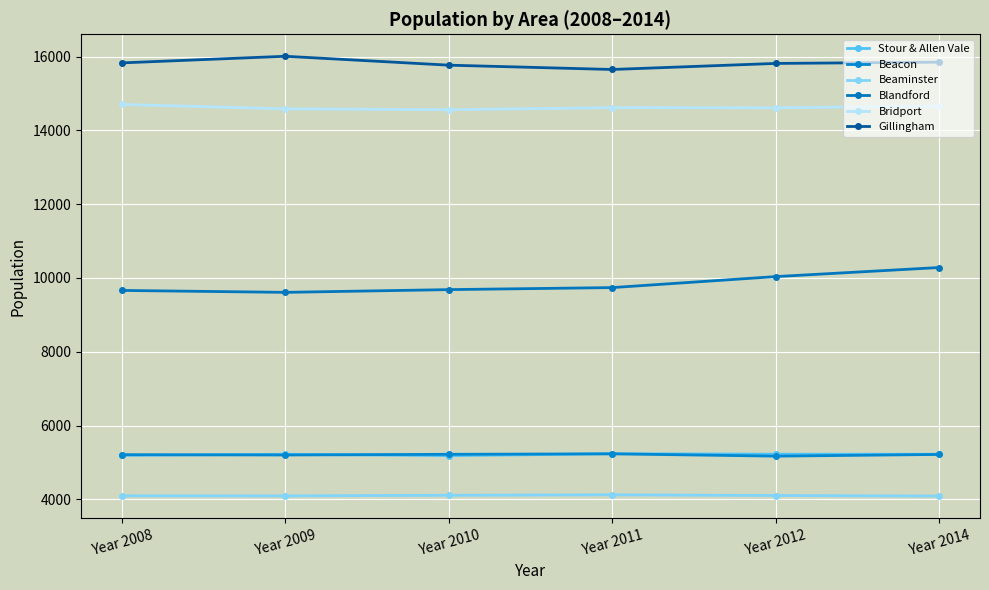

Does the chart display data point markers on the line(s)?

Yes